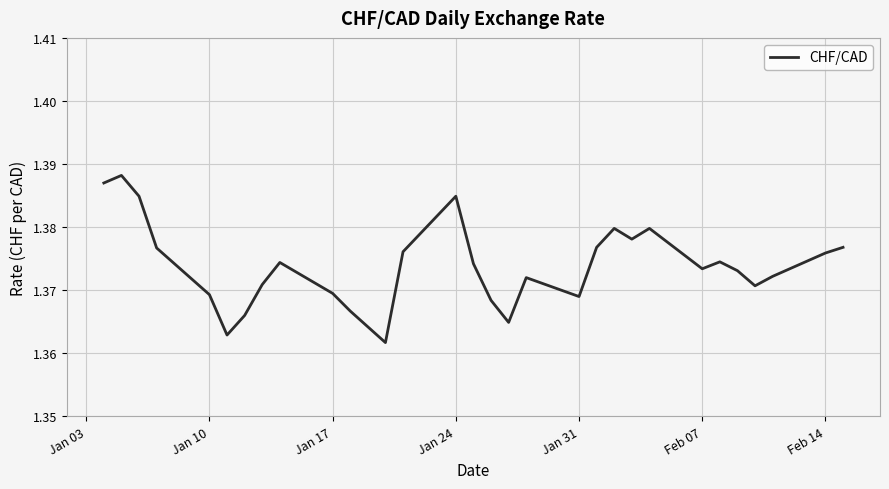

What is the value of the 7th point from the left?

1.4